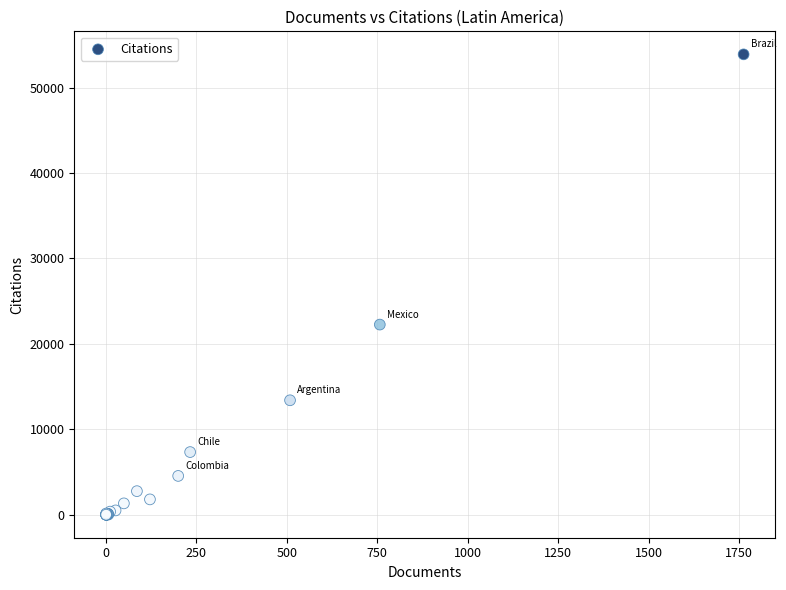

What Y value in the scatter plot is closest to 26948?

22258